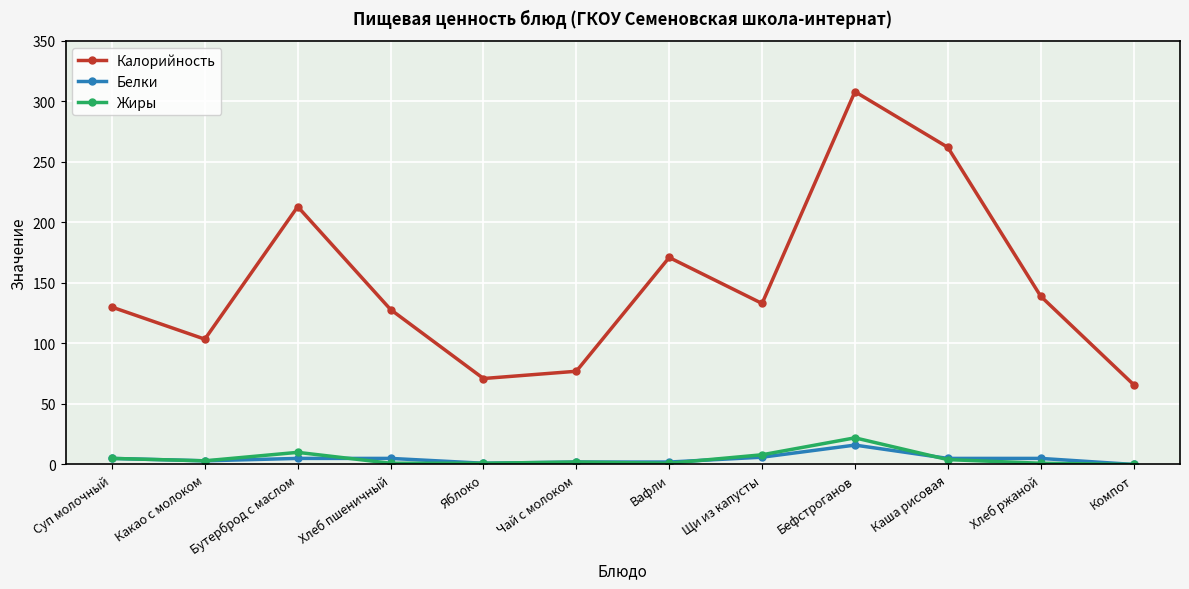

What are all the series names shown in the legend?

Калорийность, Белки, Жиры